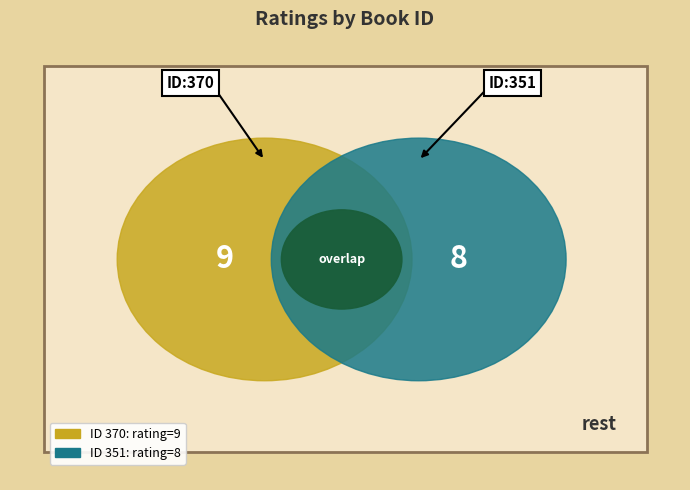

Rank the categories by value from highest to lowest.

370, 351